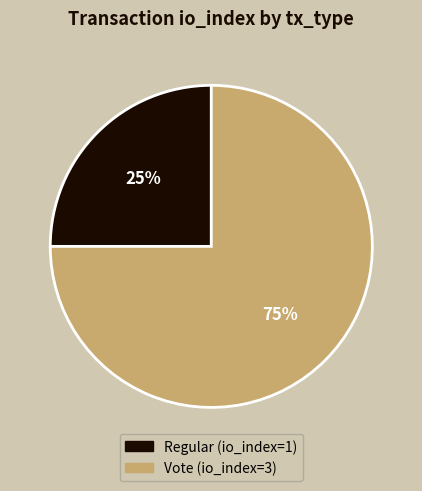

Which category accounts for the majority?

Vote